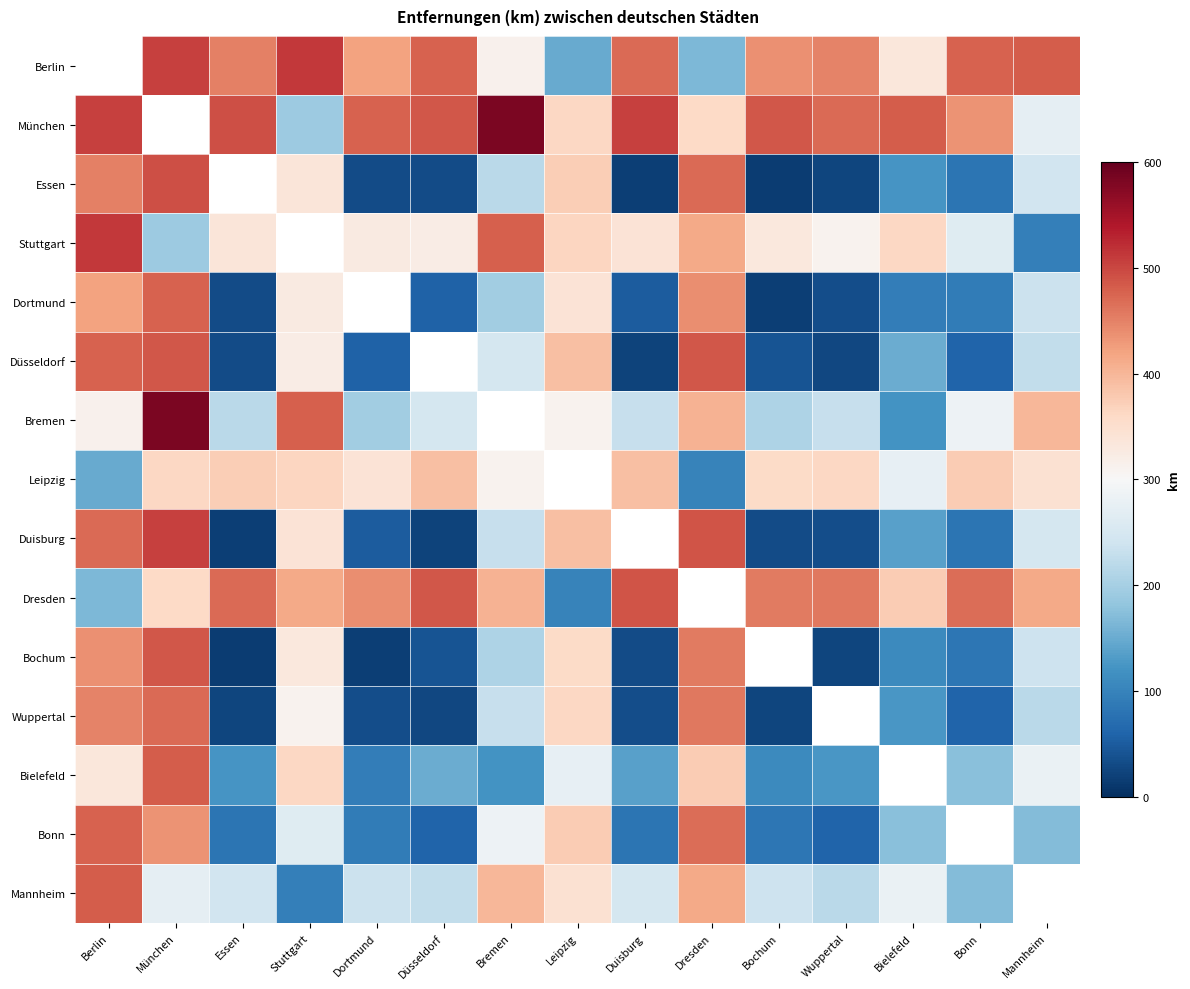

Count the number of categories in the chart.

15